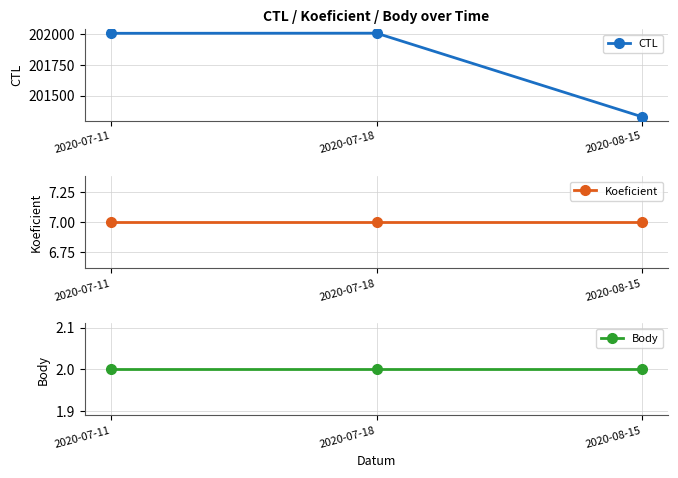

Reading right to left, extract all data points from this chart.

CTL: 201328	202009	202008
Koeficient: 7	7	7
Body: 2	2	2